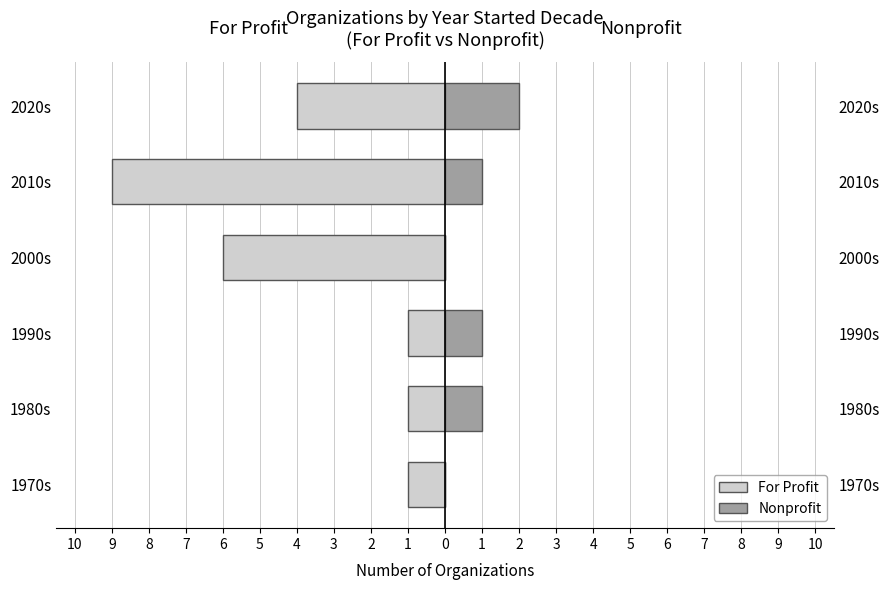

What is the average value of the Nonprofit series?

1